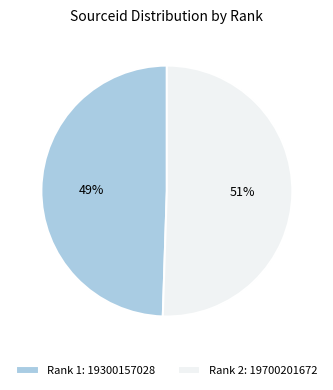

Which category accounts for the majority?

Rank 2: 19700201672